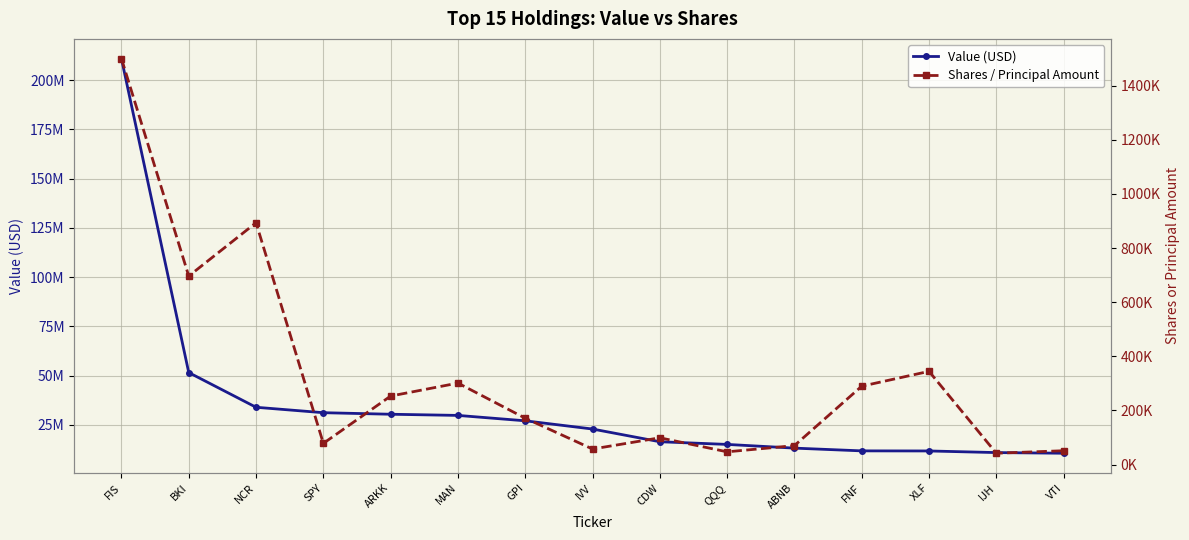

The Shares / Principal Amount series shows 171315 at GPI. True or false?

True